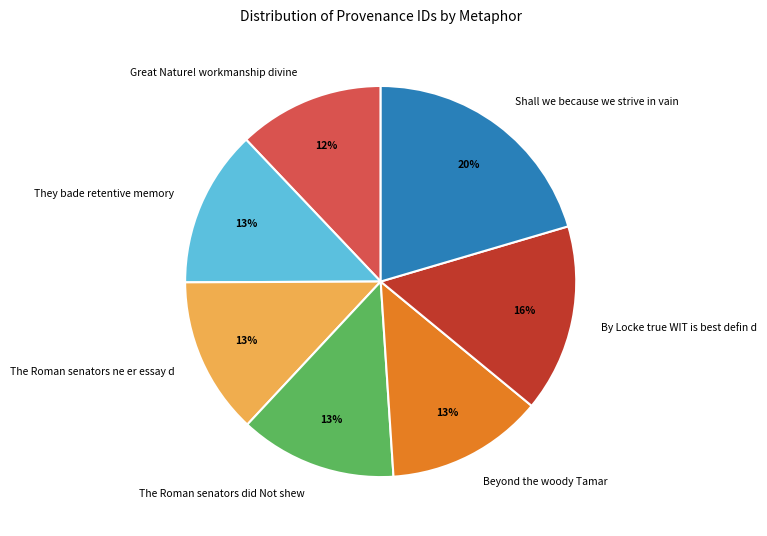

Does any single category account for the majority?

No